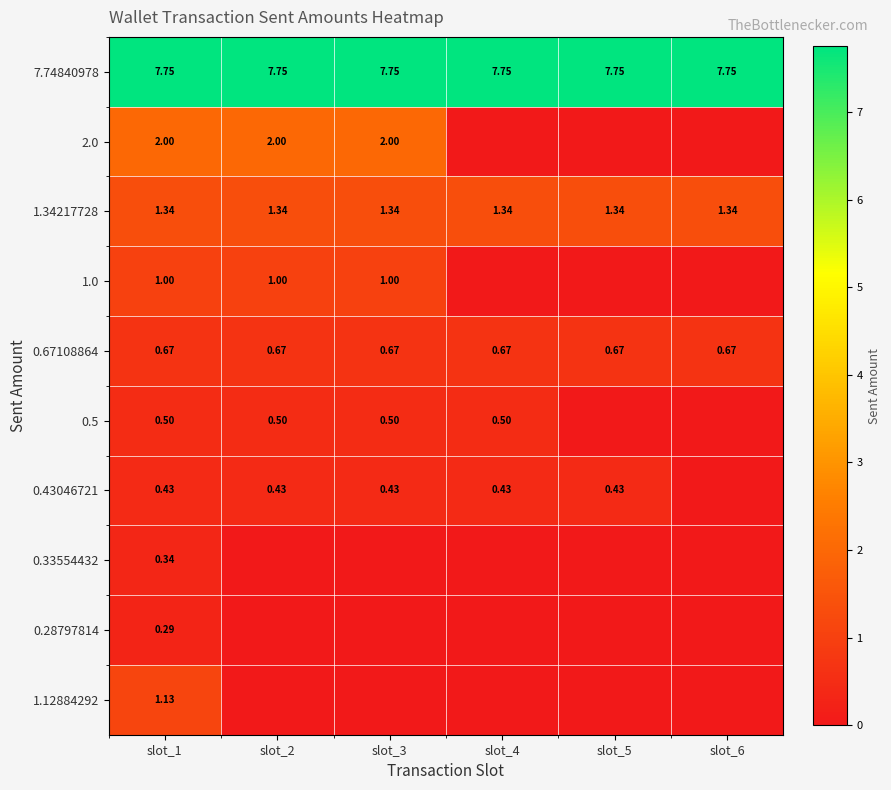

What is the sum of the 1.0 values at slot_4 and slot_1?

1.0